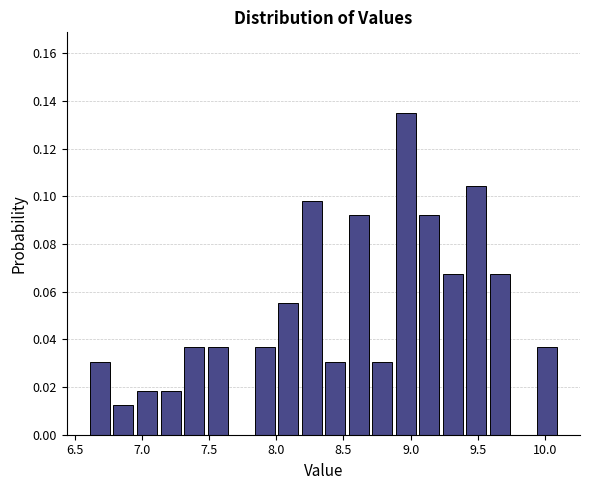

Around what value on the x-axis is the tallest bar? Give the approximate position of its centre, as read against the axis.

8.95